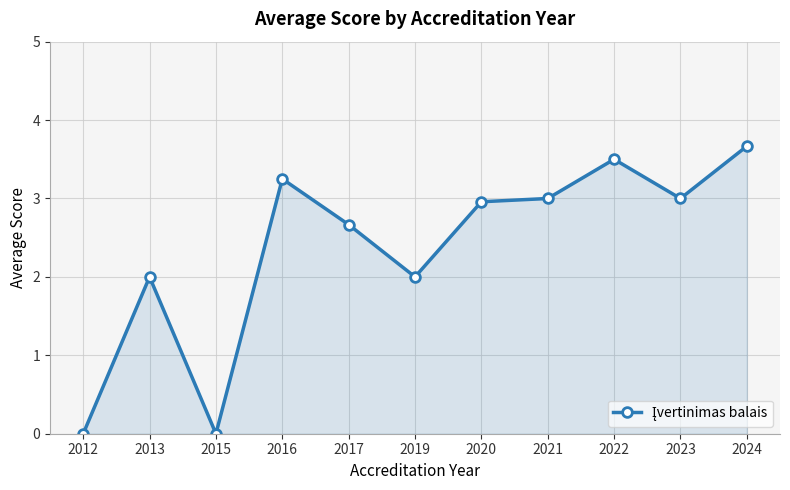

Is it true that the value at 2017 is 3.5?

False